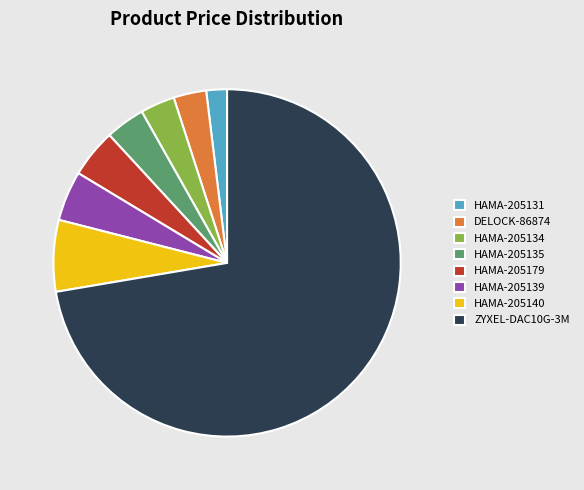

Is it true that HAMA-205140 is 1% of the pie?

False